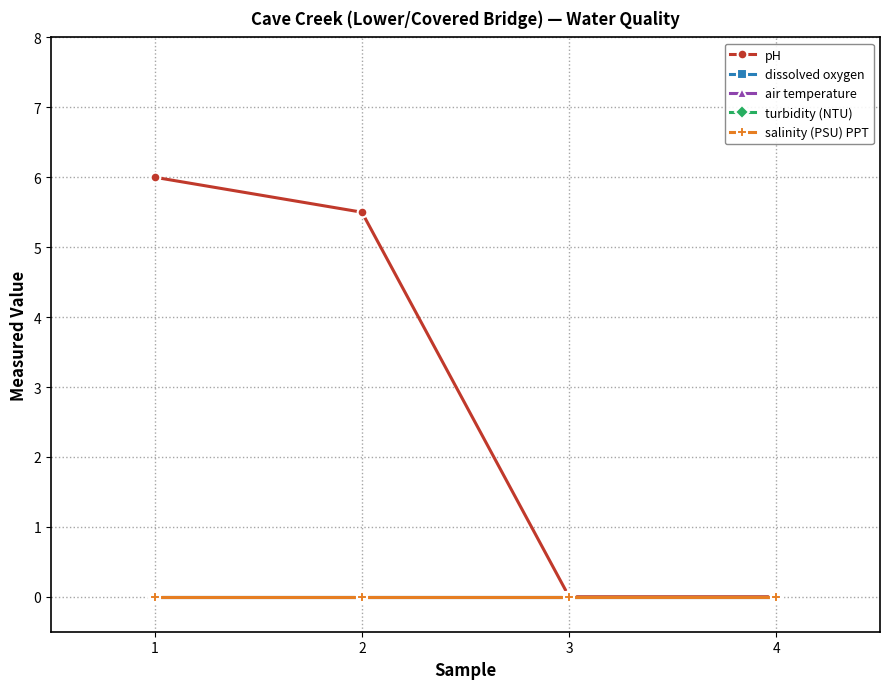

Is the value of dissolved oxygen at 1 greater than the value of turbidity (NTU) at 4?

No